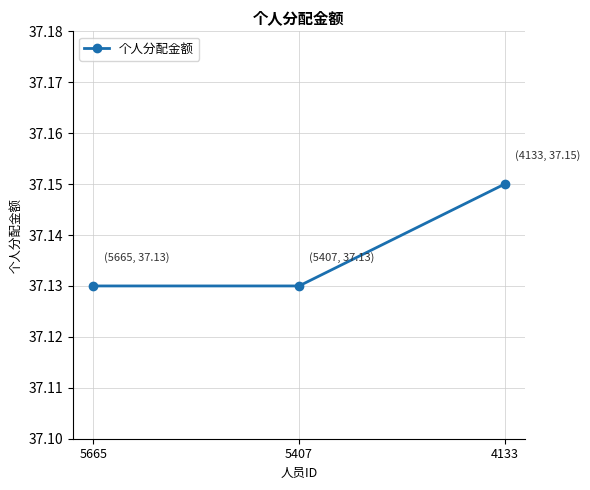

Which label corresponds to the largest value in the chart?

4133